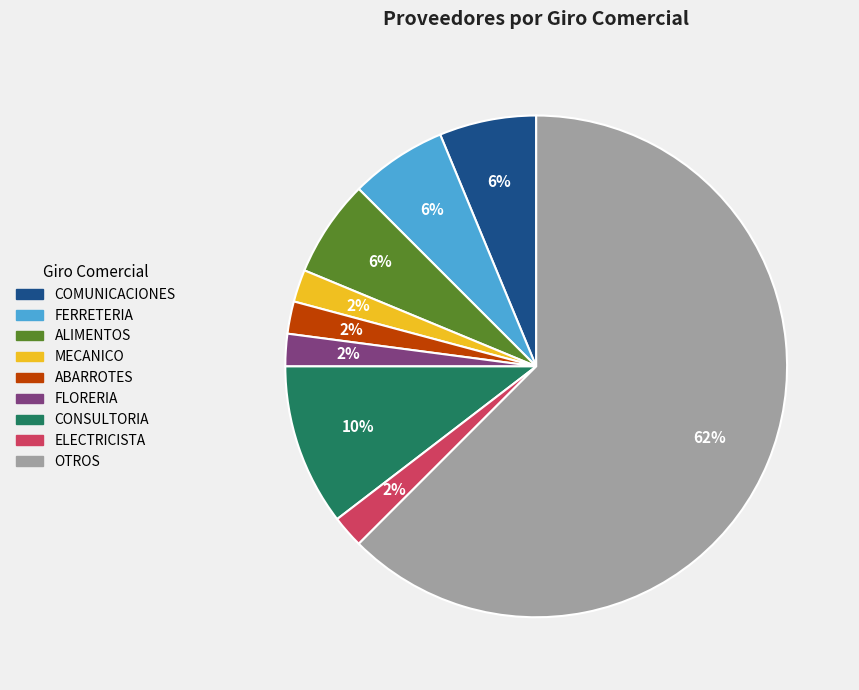

To the nearest percent, what portion does ELECTRICISTA represent?

2%